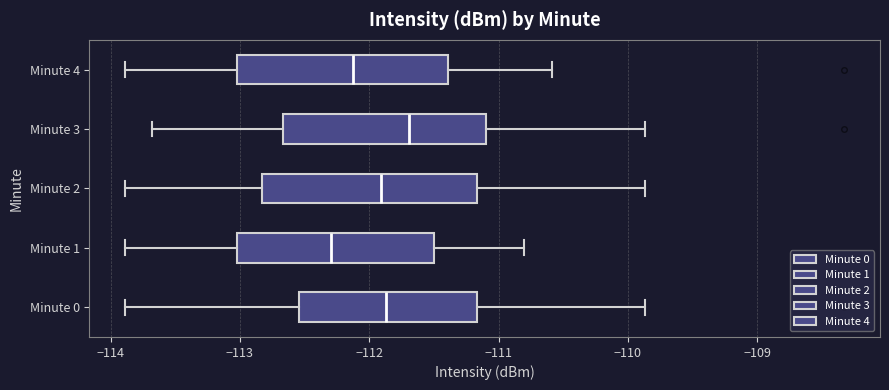

Reading bottom to top, transcribe this box plot: for each box, give where its median line is, the range the box spans, and where its two whiskers end, as read against the x-axis. The values are not printed on the chart, so give them approximately, as read against the axis.

Minute 0: median -111.9, box -112.5 to -111.2, whiskers -113.9 to -109.9
Minute 1: median -112.3, box -113.0 to -111.5, whiskers -113.9 to -110.8
Minute 2: median -111.9, box -112.8 to -111.2, whiskers -113.9 to -109.9
Minute 3: median -111.7, box -112.7 to -111.1, whiskers -113.7 to -109.9
Minute 4: median -112.1, box -113.0 to -111.4, whiskers -113.9 to -110.6